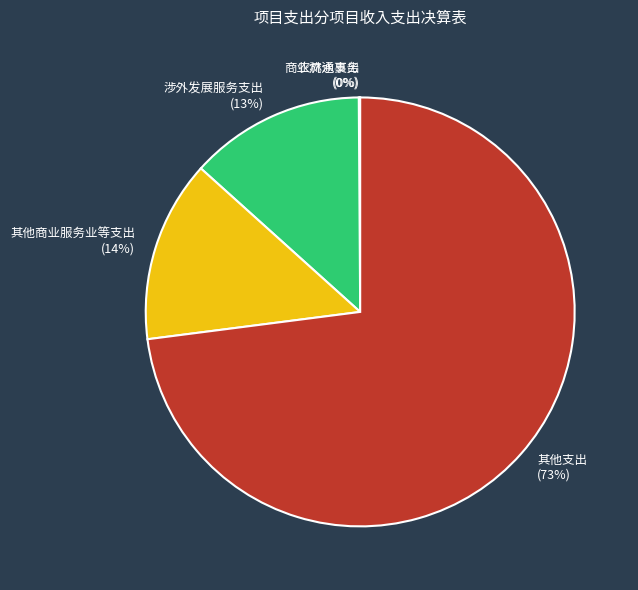

To the nearest percent, what is the combined percentage of 涉外发展服务支出 and 其他商业服务业等支出?

27%